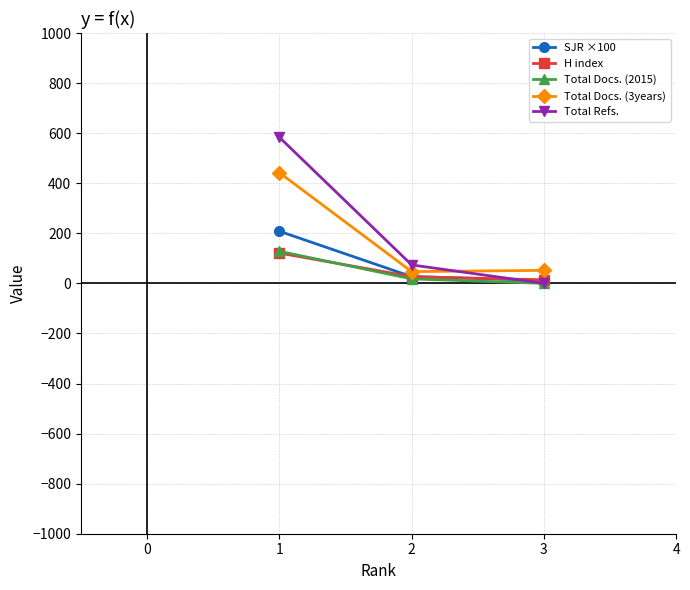

List the labels in order of Total Refs. value, smallest first.

3, 2, 1